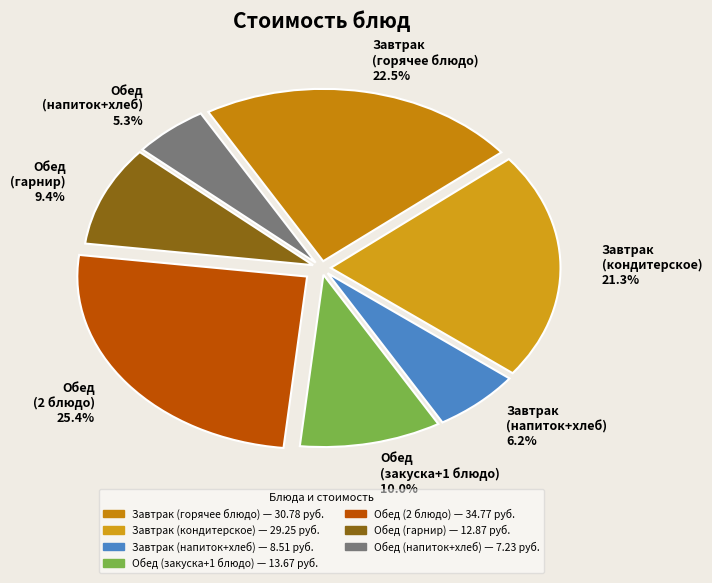

What is the ratio of the value at Обед (гарнир) 9.4% to the value at Обед (закуска+1 блюдо) 10.0%?

0.9